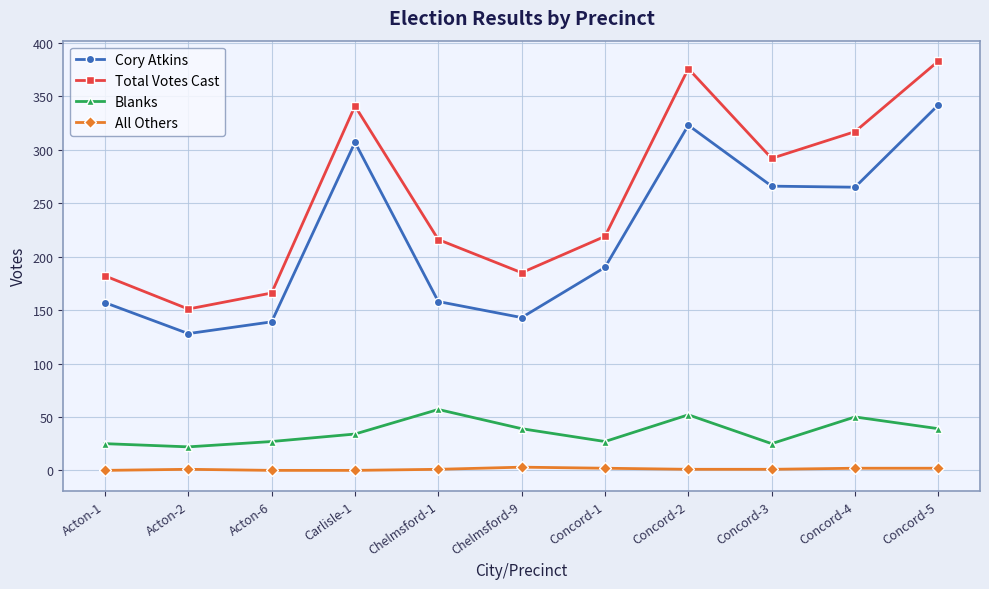

What is the approximate value of Cory Atkins at Concord-4, to the nearest 5?

265